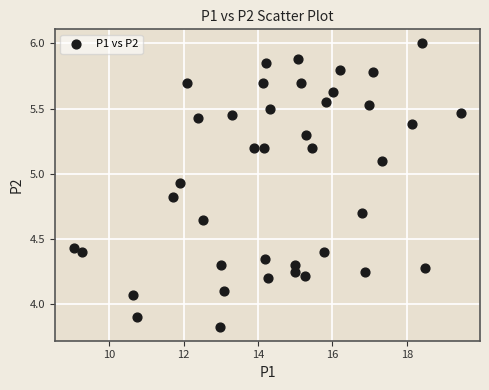

What is the range of Y values (max minus min)?

2.2